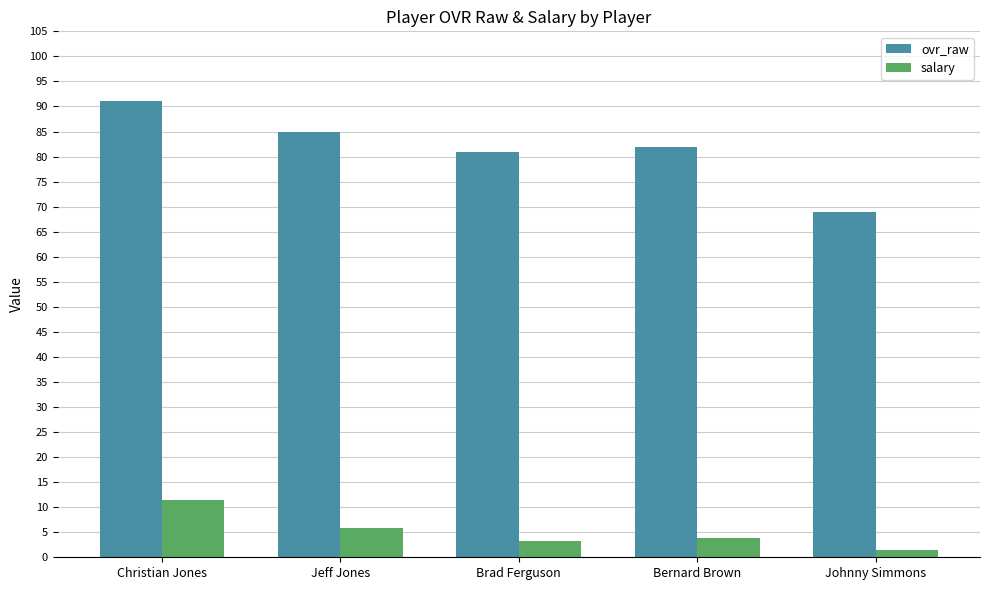

Rank the series by their average value, from highest to lowest.

ovr_raw, salary